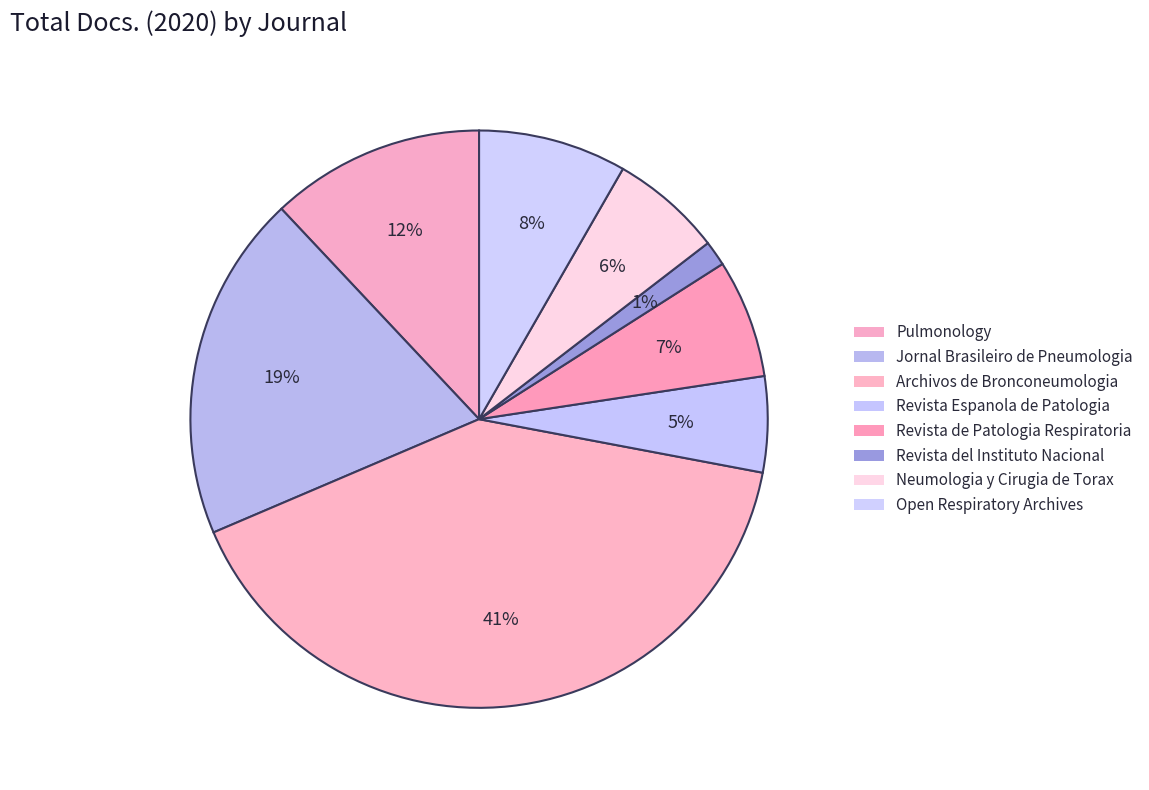

To the nearest percent, what portion does Neumologia y Cirugia de Torax represent?

6%